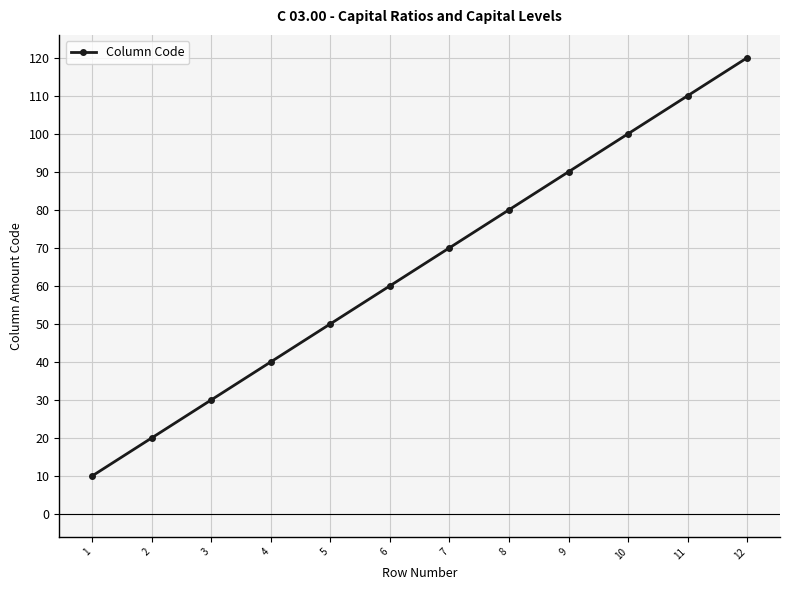

At which category does the chart reach its peak across all series?

12